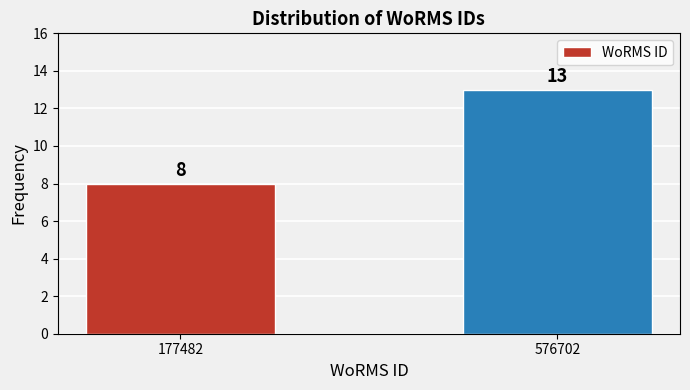

Reading left to right, extract all data points from this chart.

8	13